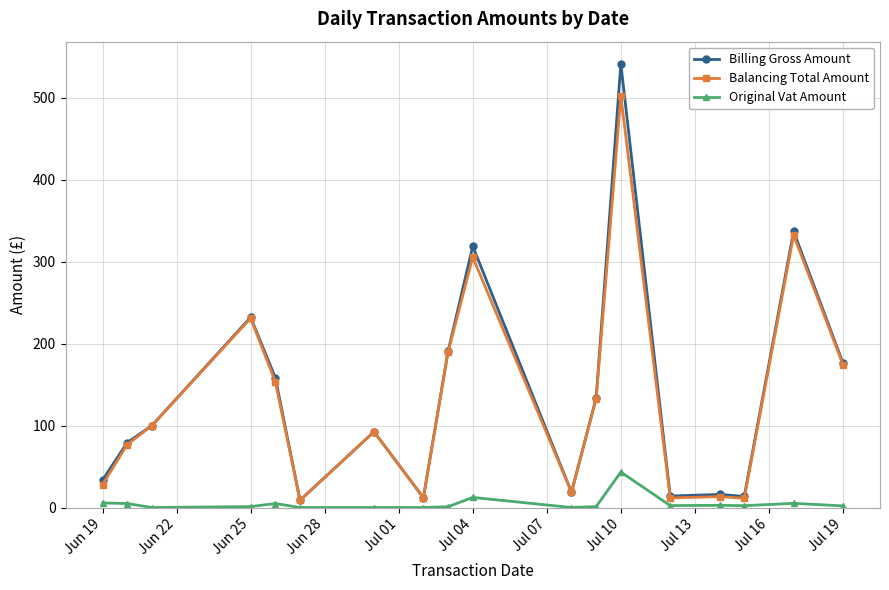

What is the sum of all Original Vat Amount values?

88.4